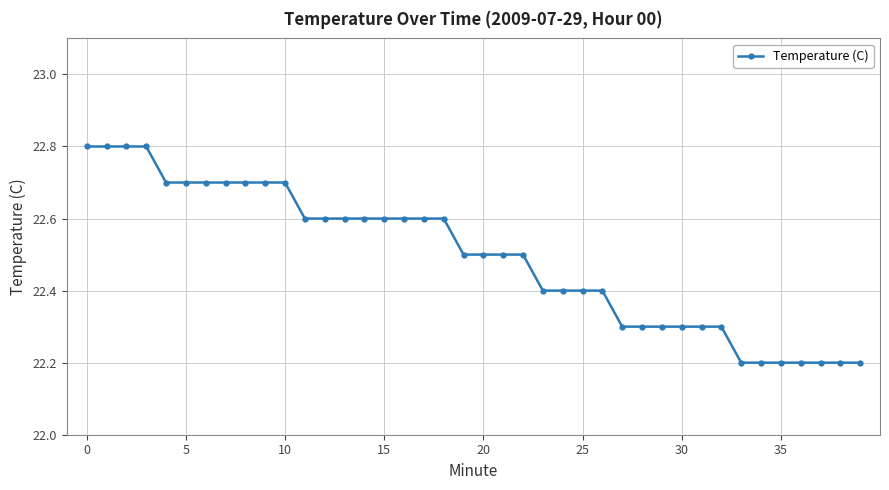

Count the values in the range 22 to 23.

40